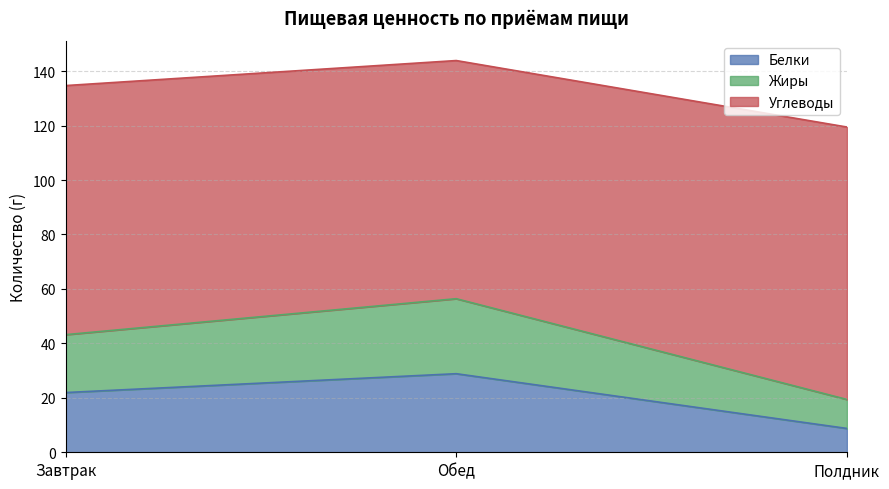

Reading left to right, what are the values for Белки?

Завтрак=21.9	Обед=28.9	Полдник=8.8